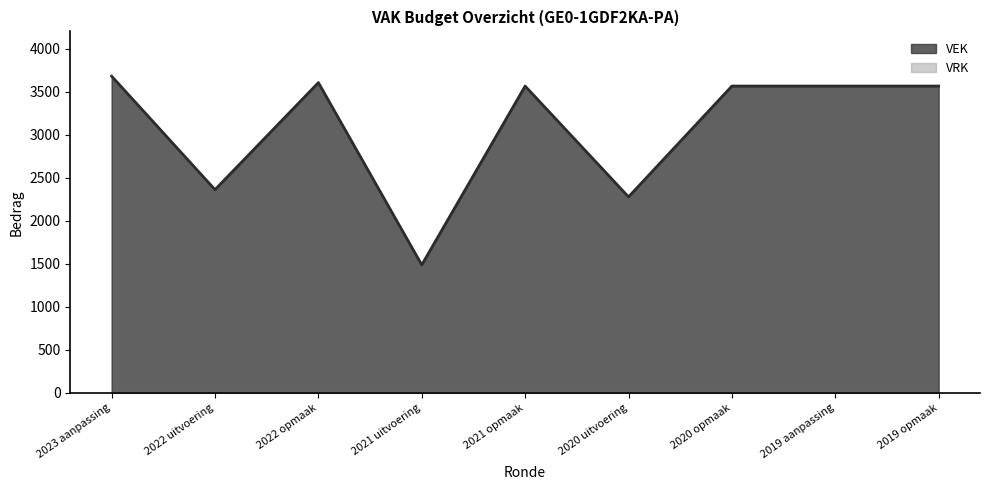

How many series are shown in this chart?

2